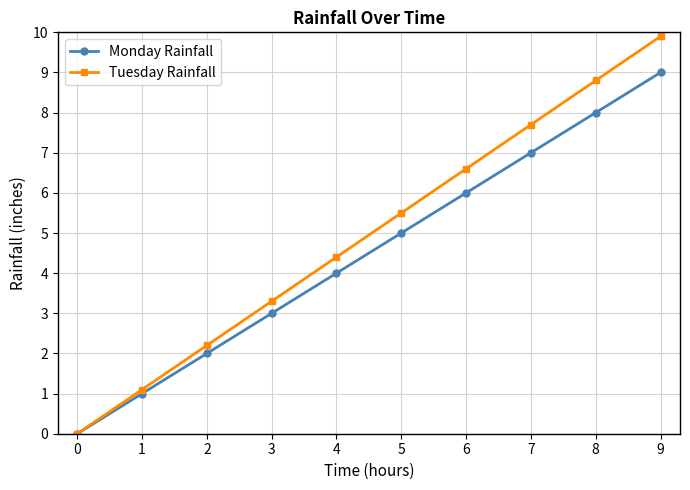

True or false: Tuesday Rainfall has more than 1 points higher than both neighbors.

False